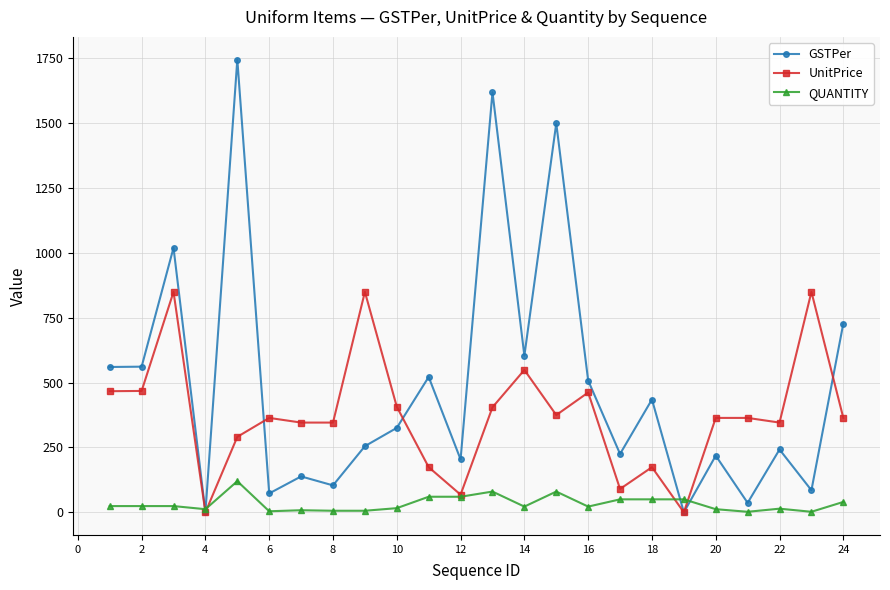

True or false: QUANTITY has more than 1 interior local peaks.

True